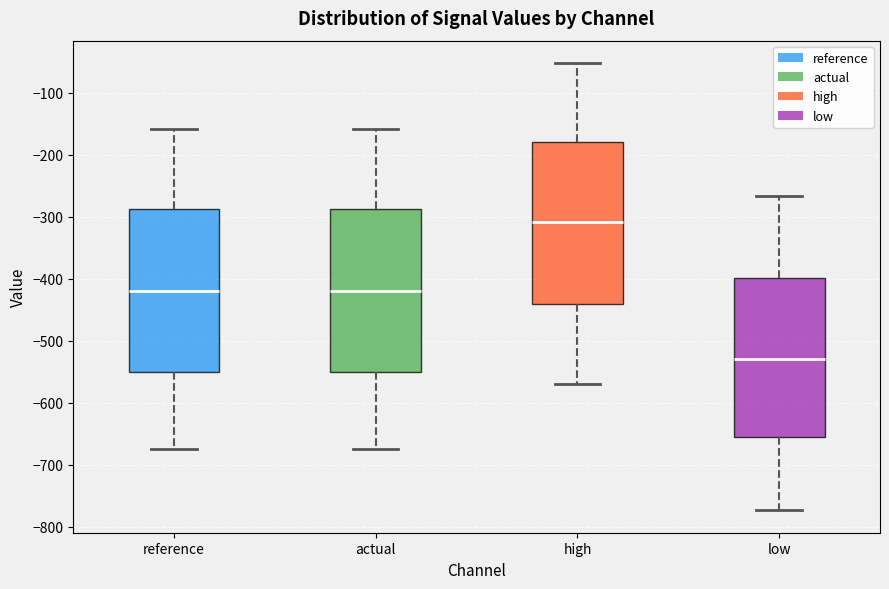

Where does the median line of the box for high sit on the y-axis? The values are not printed on the chart, so give them approximately, as read against the axis.

-310